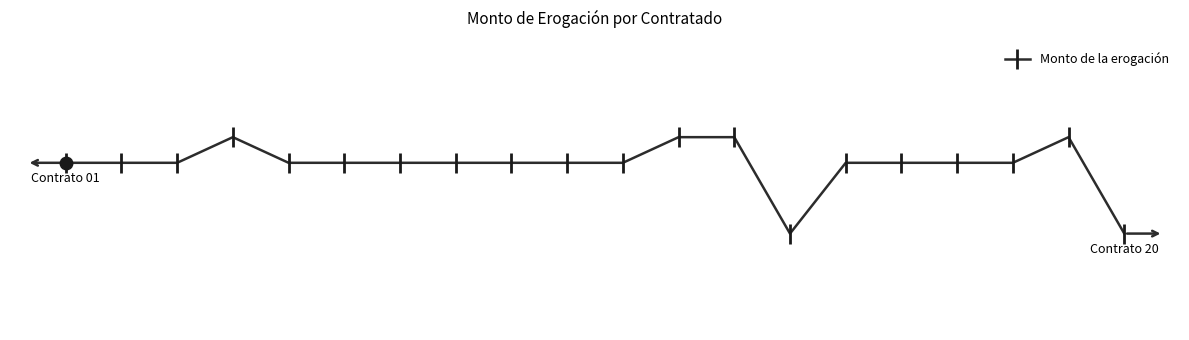

What is the value of the 1st point from the left?

15000